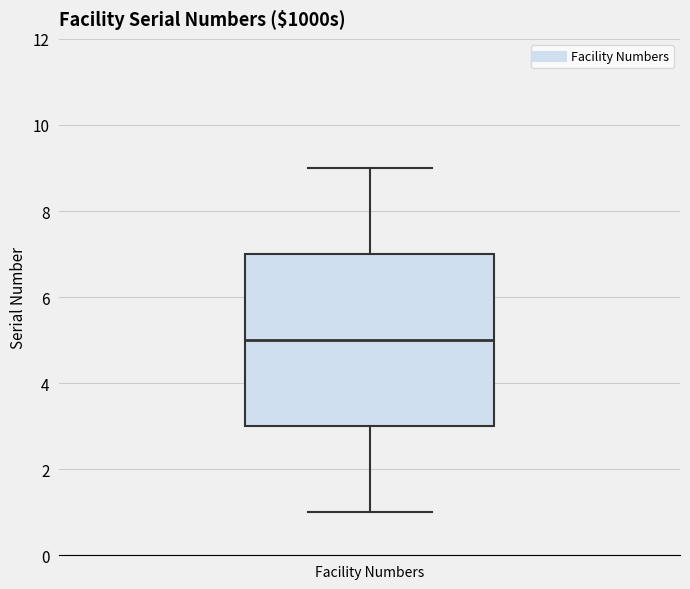

Read this box plot against the y-axis: the position of the median line, the range covered by the box, and the ends of both whiskers. The values are not printed on the chart, so give them approximately, as read against the axis.

median 5, box 3 to 7, whiskers 1 to 9